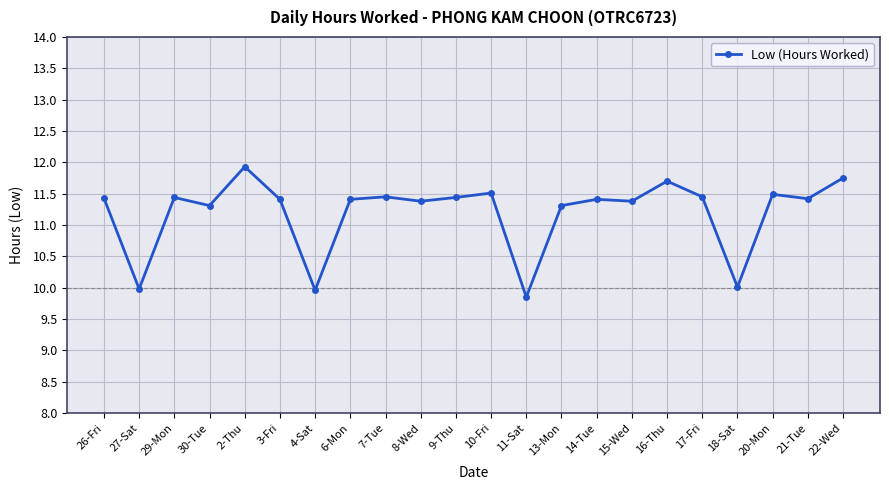

True or false: there are more than 1 points higher than both neighbors.

True